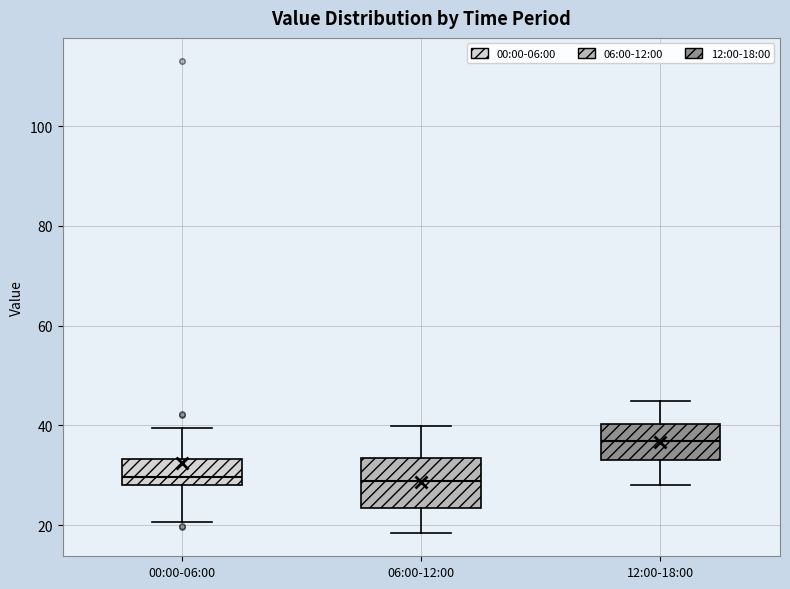

Where does the upper whisker of the box for 12:00-18:00 end on the y-axis? The values are not printed on the chart, so give them approximately, as read against the axis.

44